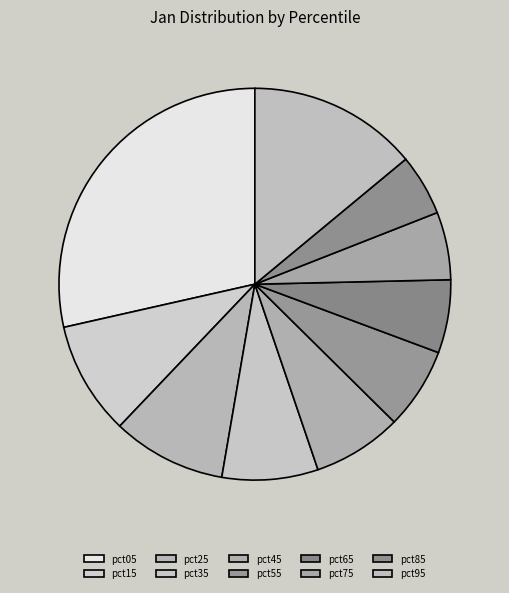

Which has a higher value, pct55 or pct75?

pct55